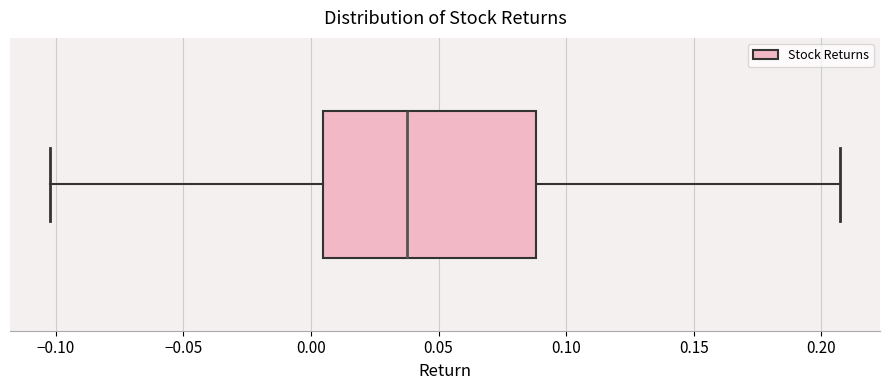

Where does the left whisker of the box end on the x-axis? The values are not printed on the chart, so give them approximately, as read against the axis.

-0.100